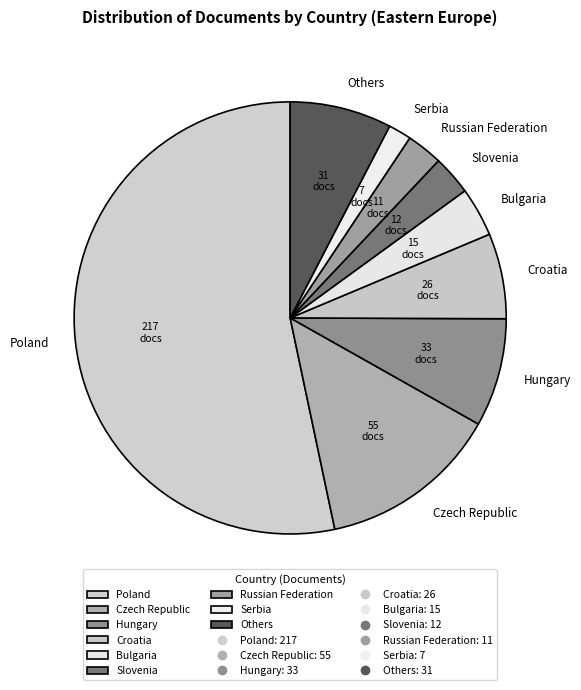

Which category has the biggest portion of the pie?

Poland